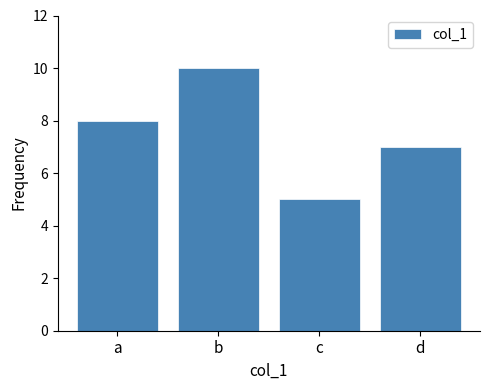

Reading right to left, extract all data points from this chart.

7	5	10	8